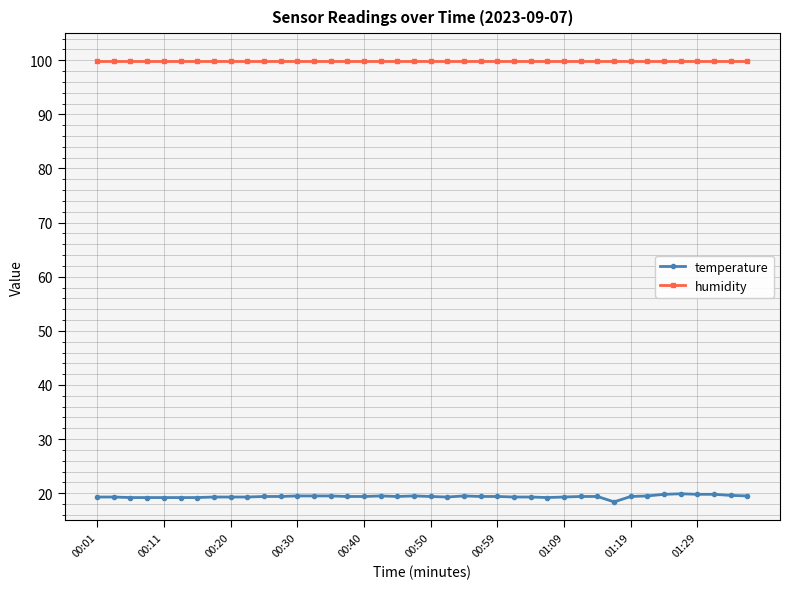

What is the smallest value displayed?

18.4